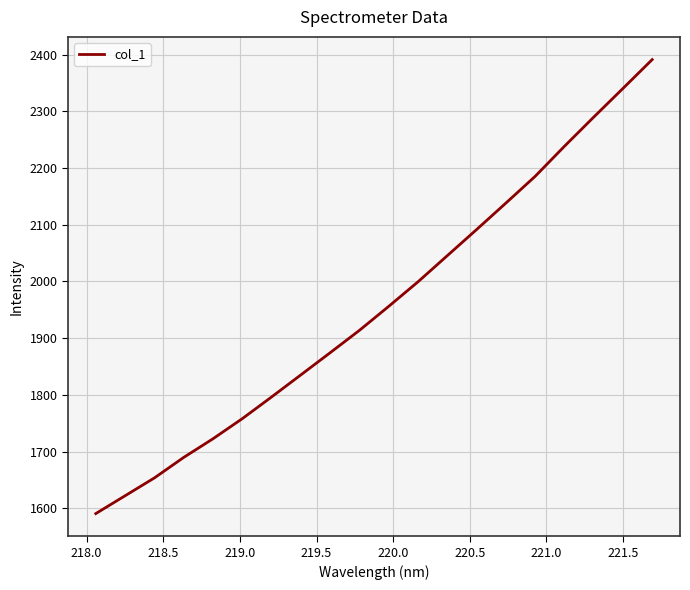

What is the sum of all values?

39130.7